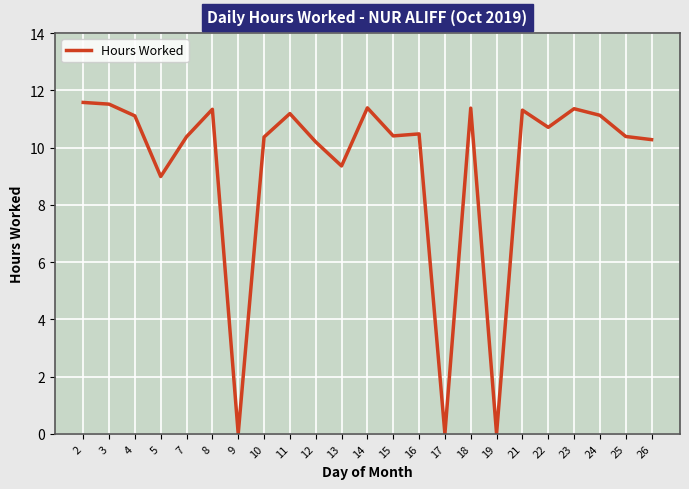

Count the number of categories in the chart.

23